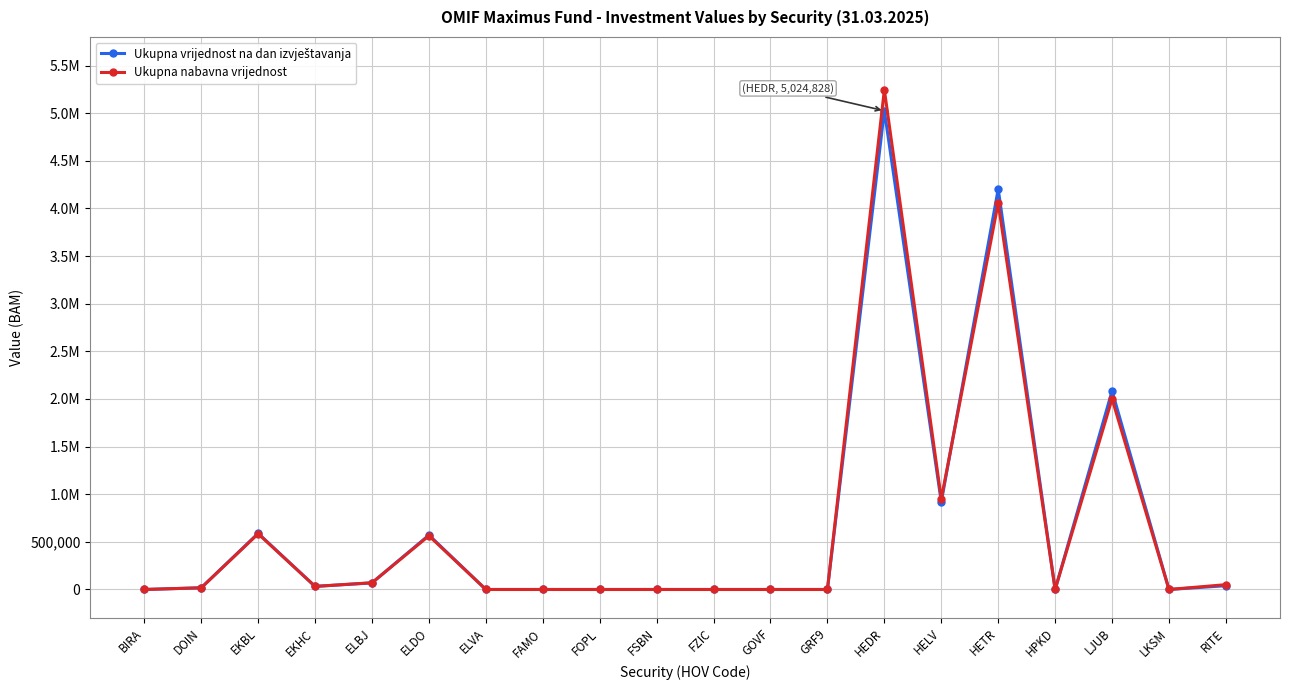

What is the sum of the Ukupna nabavna vrijednost values at HELV and FSBN?

950975.3